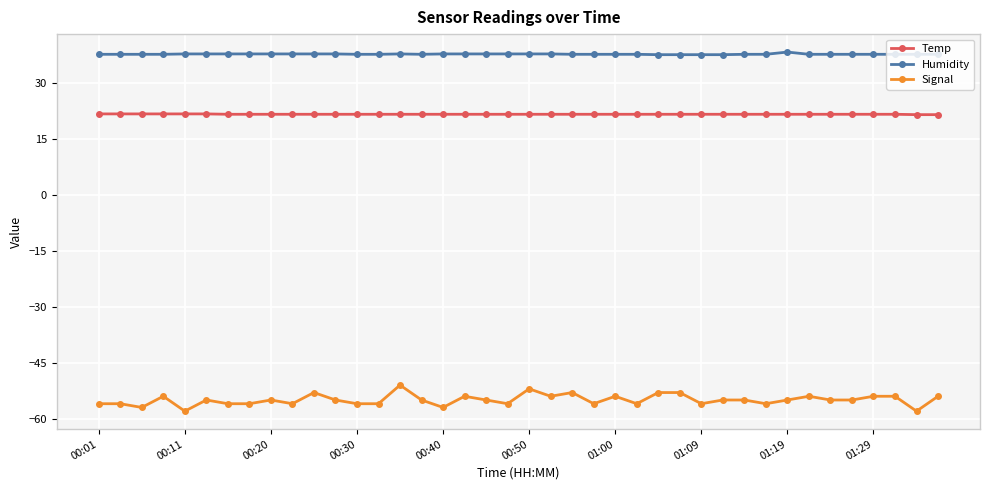

What is the maximum value shown in the chart?

38.4